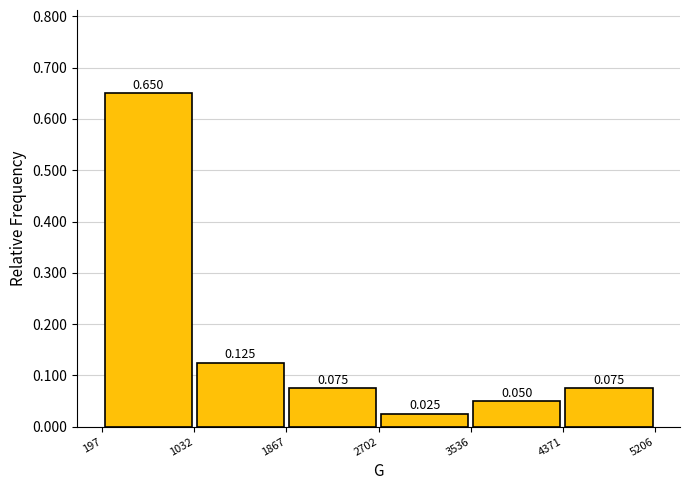

Reading left to right, transcribe this chart: for each bar, give the range it covers on the x-axis and its height.

197 to 1032: 0.650
1032 to 1867: 0.125
1867 to 2702: 0.075
2702 to 3536: 0.025
3536 to 4371: 0.050
4371 to 5206: 0.075